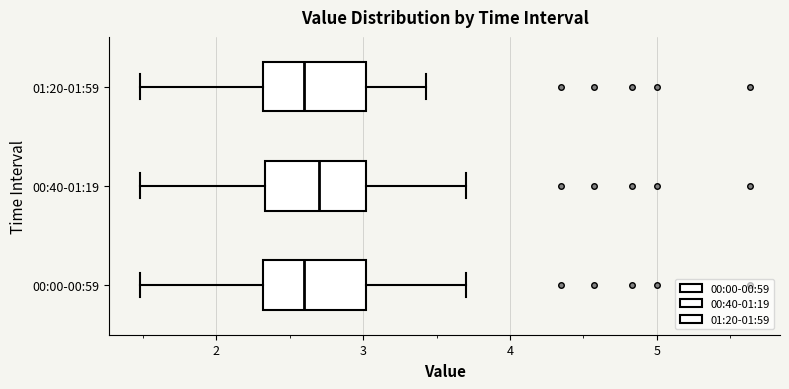

Reading bottom to top, transcribe this box plot: for each box, give where its median line is, the range the box spans, and where its two whiskers end, as read against the x-axis. The values are not printed on the chart, so give them approximately, as read against the axis.

00:00-00:59: median 2.6, box 2.3 to 3.0, whiskers 1.5 to 3.7
00:40-01:19: median 2.7, box 2.3 to 3.0, whiskers 1.5 to 3.7
01:20-01:59: median 2.6, box 2.3 to 3.0, whiskers 1.5 to 3.4